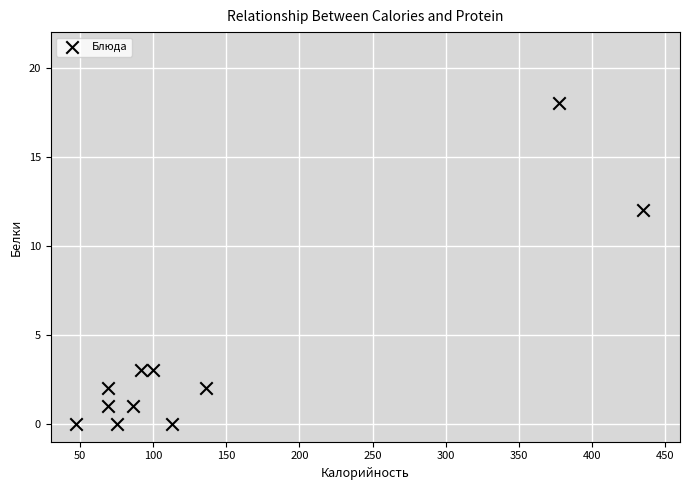

What Y value in the scatter plot is closest to 9?

12